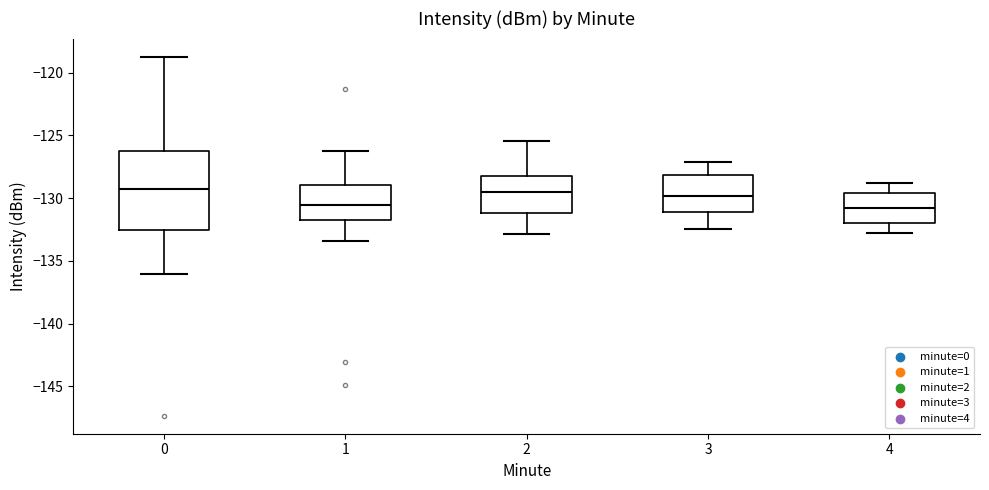

Where is the upper edge of the box at x = 2 on the y-axis? The values are not printed on the chart, so give them approximately, as read against the axis.

-128.0